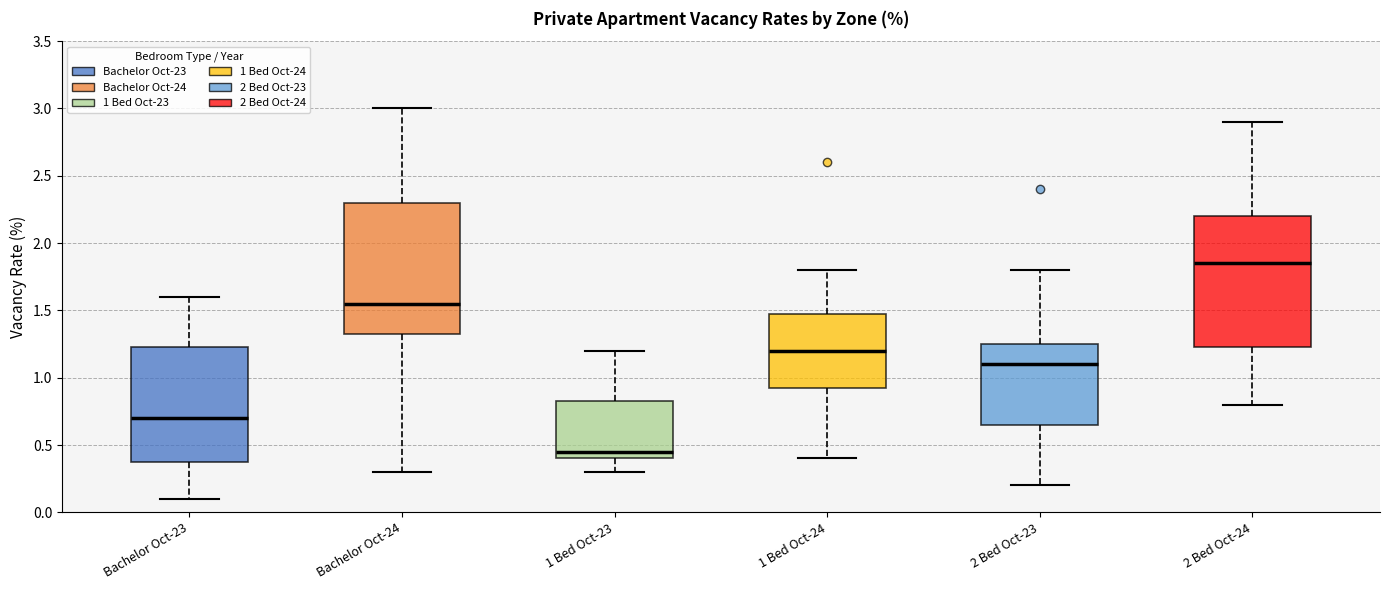

Which box has the lowest median line?

1 Bed Oct-23